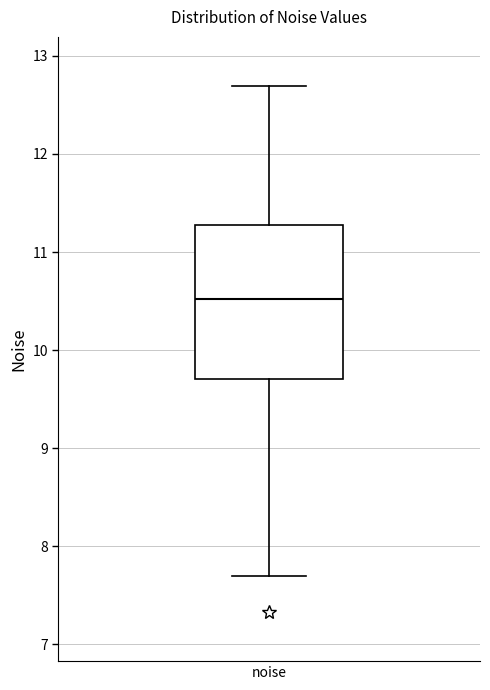

Read this box plot against the y-axis: the position of the median line, the range covered by the box, and the ends of both whiskers. The values are not printed on the chart, so give them approximately, as read against the axis.

median 10.5, box 9.7 to 11.3, whiskers 7.7 to 12.7